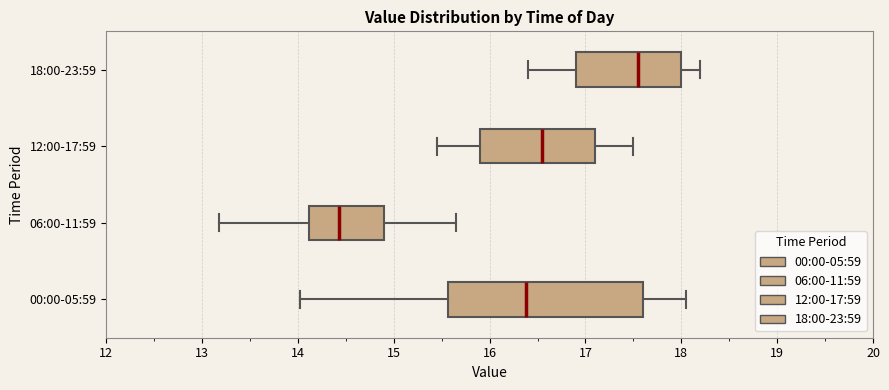

Which box is the widest, from its left edge to its right edge?

00:00-05:59